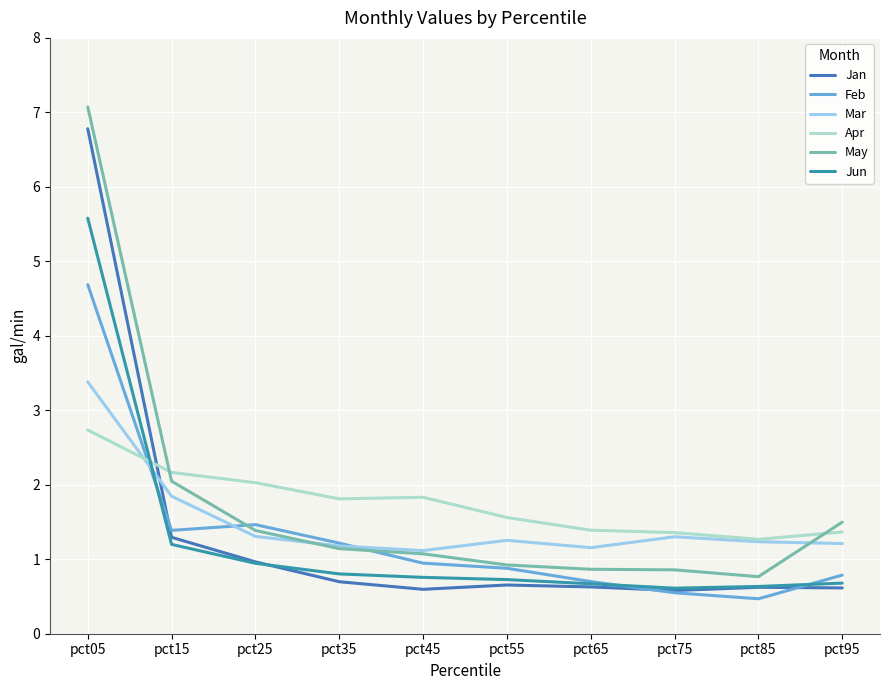

What is the spread (max minus min) of values at pct25?

1.1